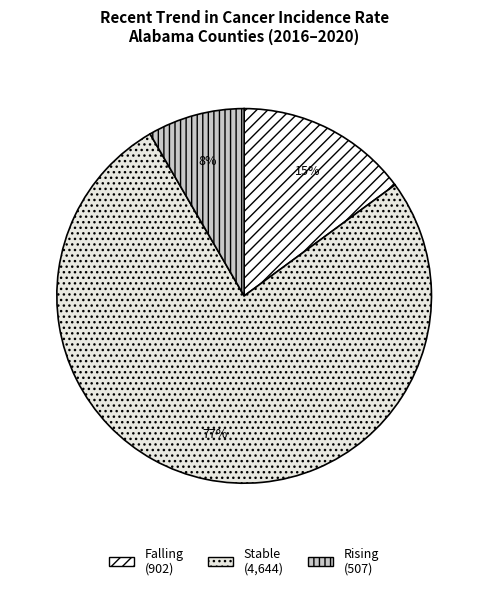

To the nearest percent, what is the average slice percentage?

33%